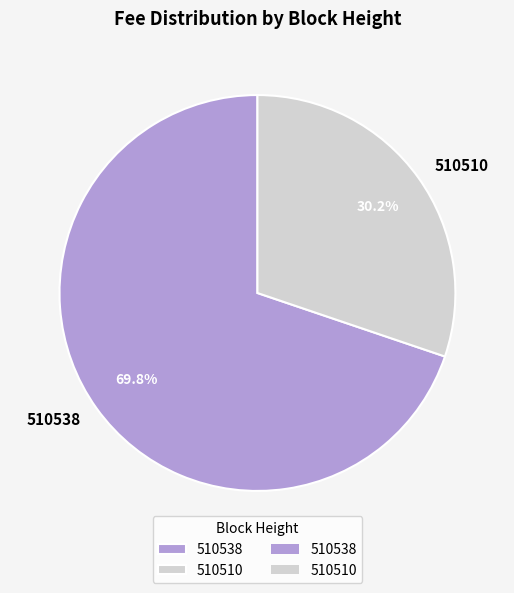

Which category has the biggest portion of the pie?

510538